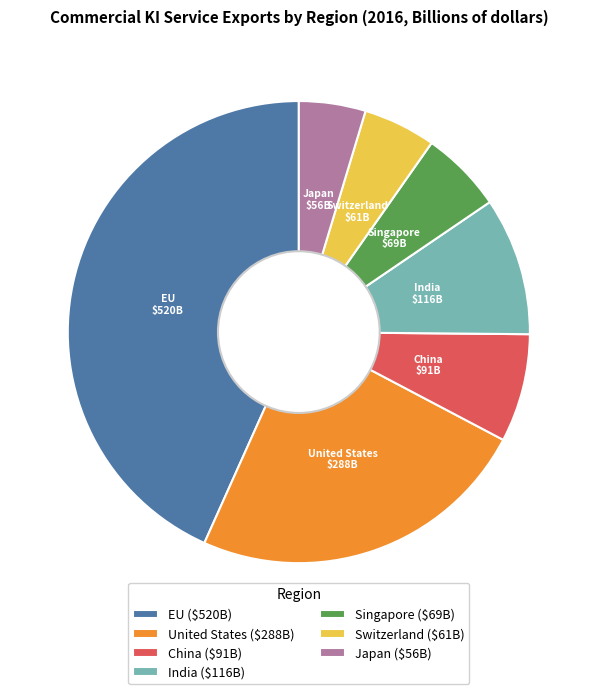

Is it true that India is 10% of the pie?

True